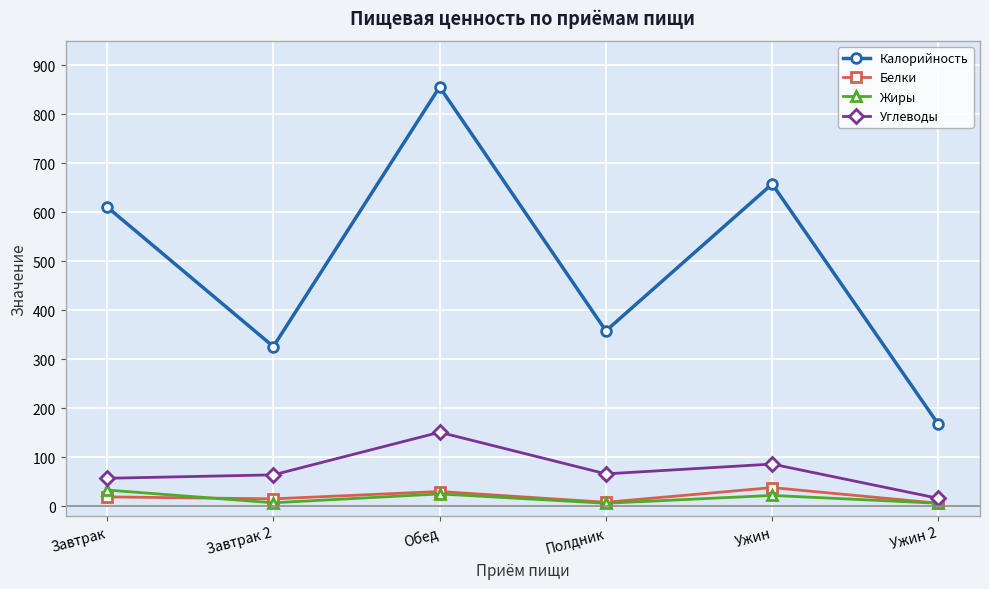

How many lines are shown in the chart?

4